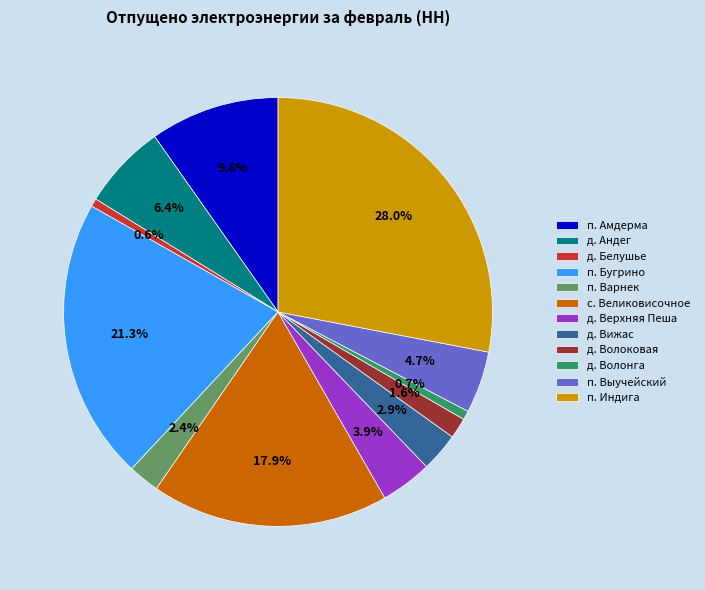

Which has a higher value, п. Бугрино or д. Белушье?

п. Бугрино